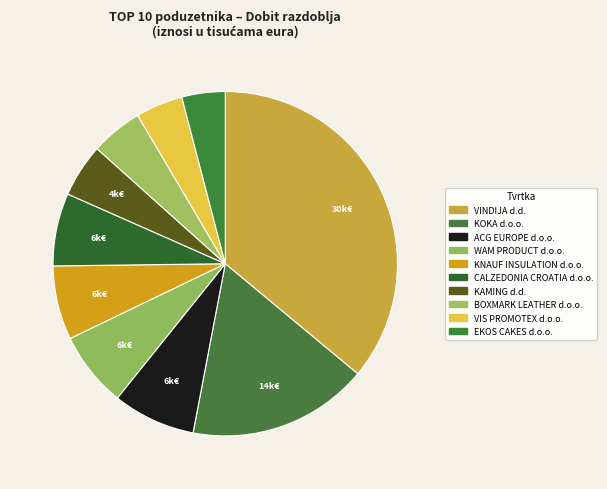

How many segments does this pie chart have?

10